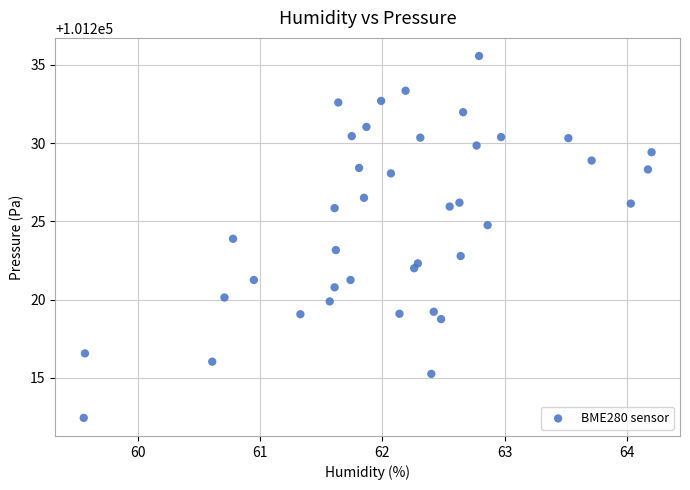

What is the range of X values (max minus min)?

4.6